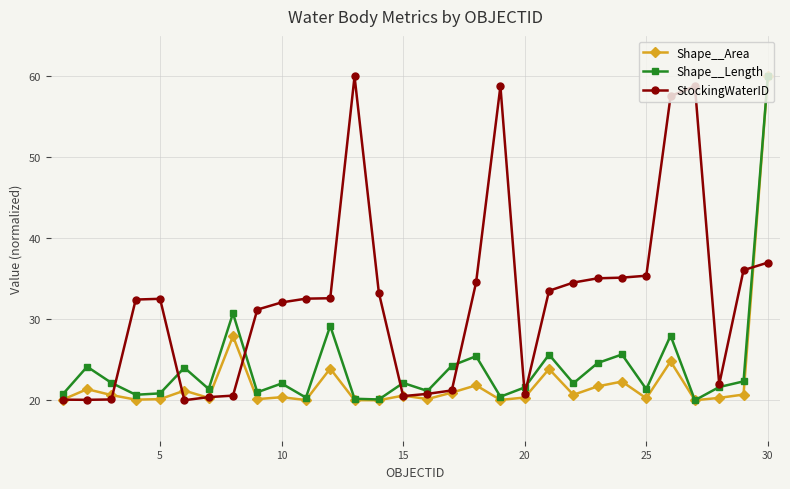

List the series in order of their overall mean, lowest first.

Shape__Area, Shape__Length, StockingWaterID